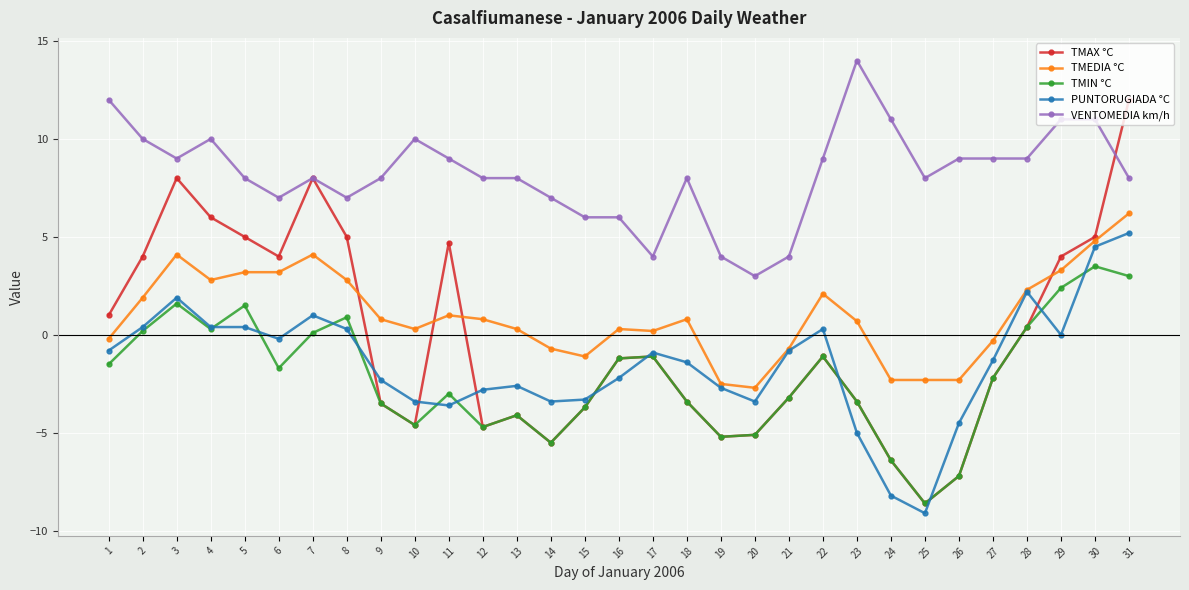

The value of VENTOMEDIA km/h at 29 is 11.0. True or false?

True